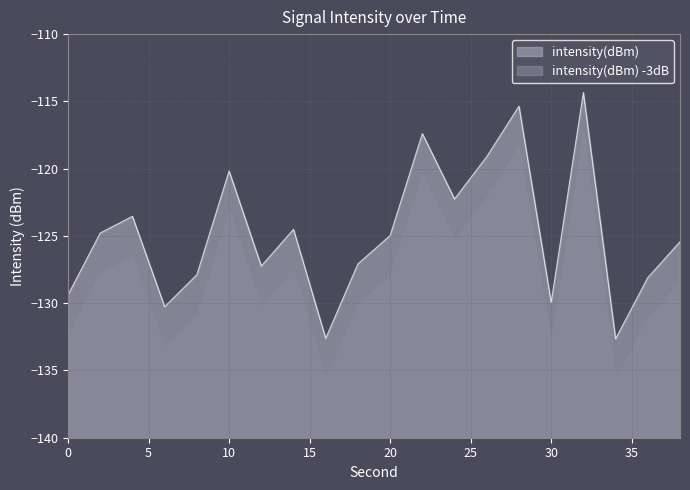

Is it true that the value at 14 is -78.3?

False